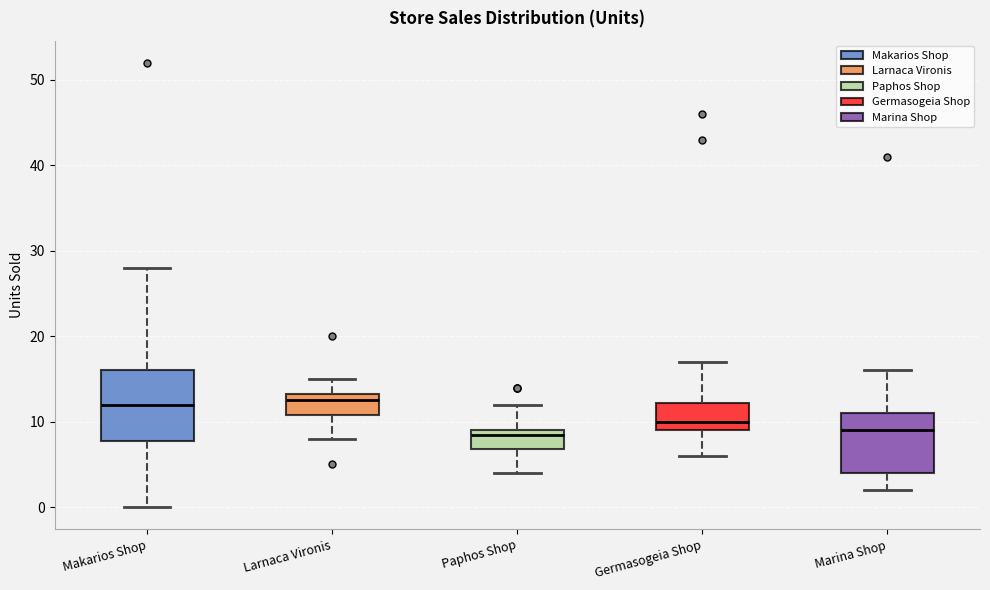

Where does the lower whisker of the box for Makarios Shop end on the y-axis? The values are not printed on the chart, so give them approximately, as read against the axis.

0